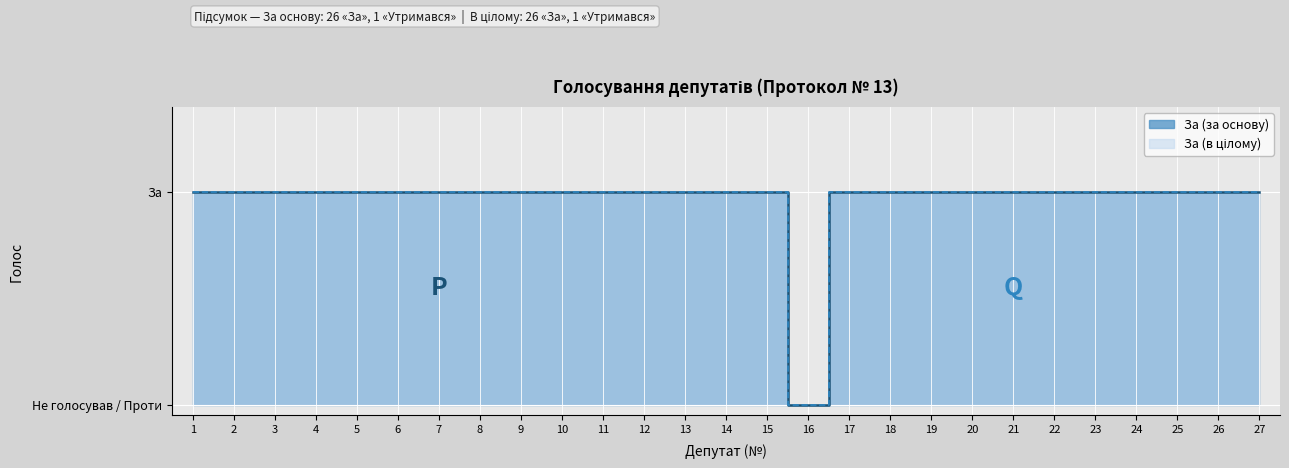

What is the highest value of the За (в цілому) series?

1